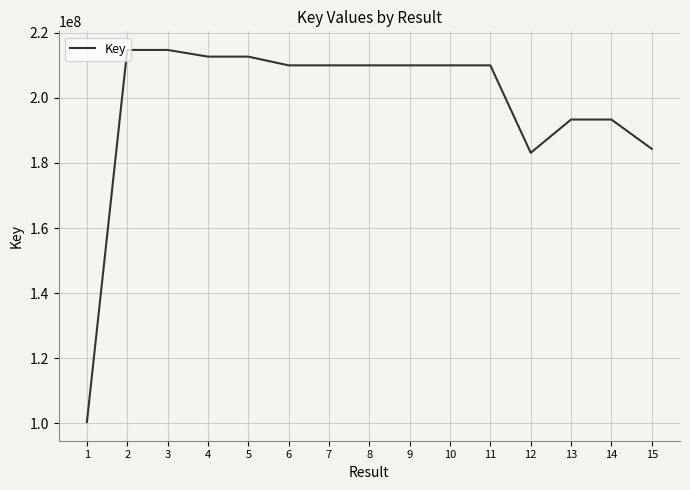

The value at 9 is 209957665. True or false?

True